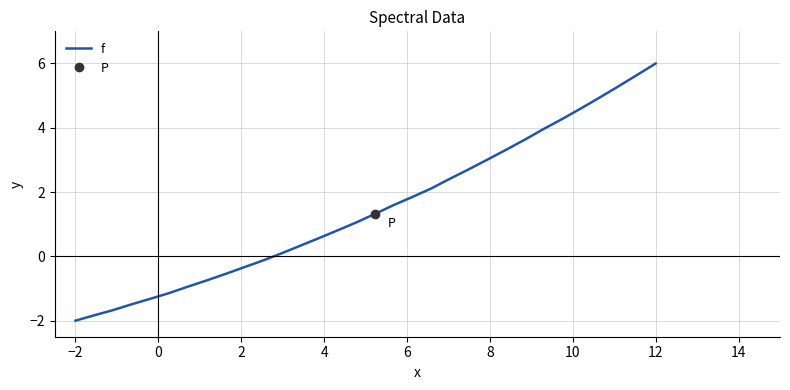

What is the highest value of the f series?

6.0